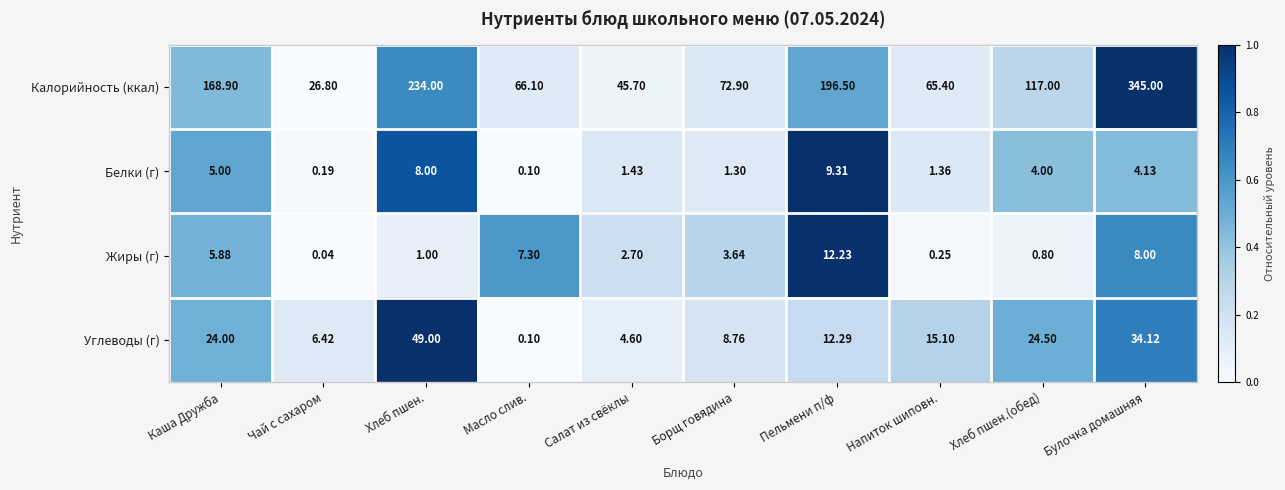

Where does the Калорийность (ккал) series first go above 117?

Каша Дружба